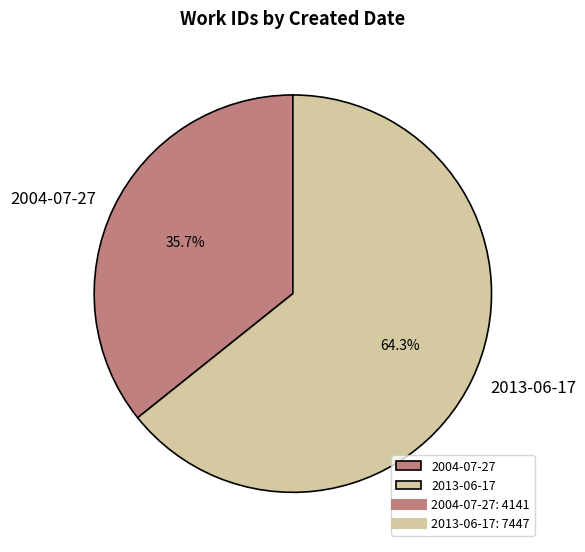

The 2004-07-27 slice represents 44% of the pie. True or false?

False